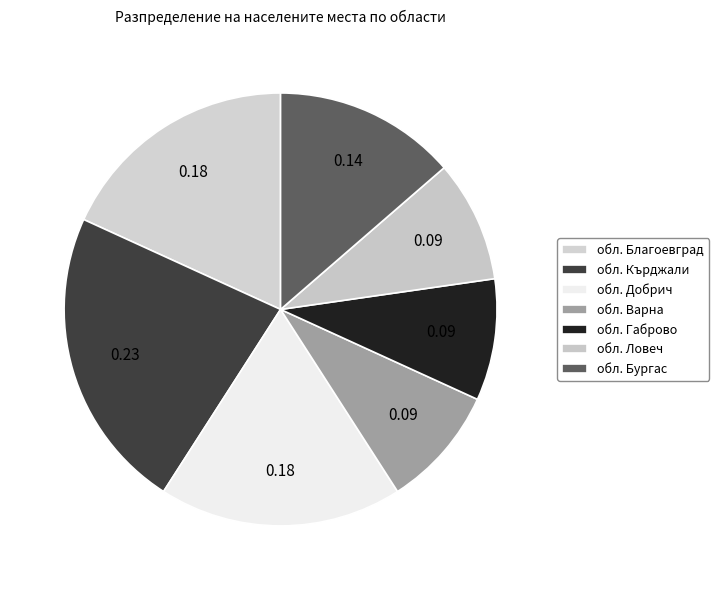

Count the number of slices in the pie.

7